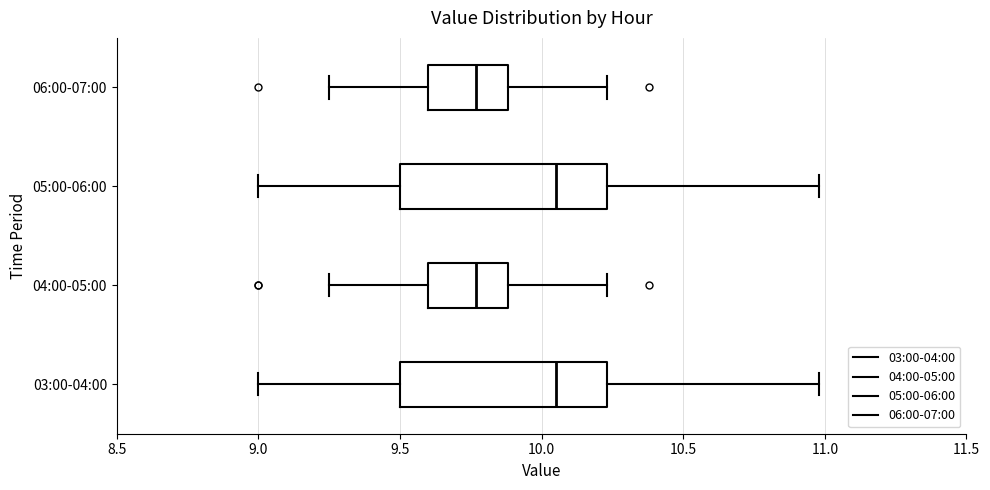

Where is the left edge of the box for 03:00-04:00 on the x-axis? The values are not printed on the chart, so give them approximately, as read against the axis.

9.50